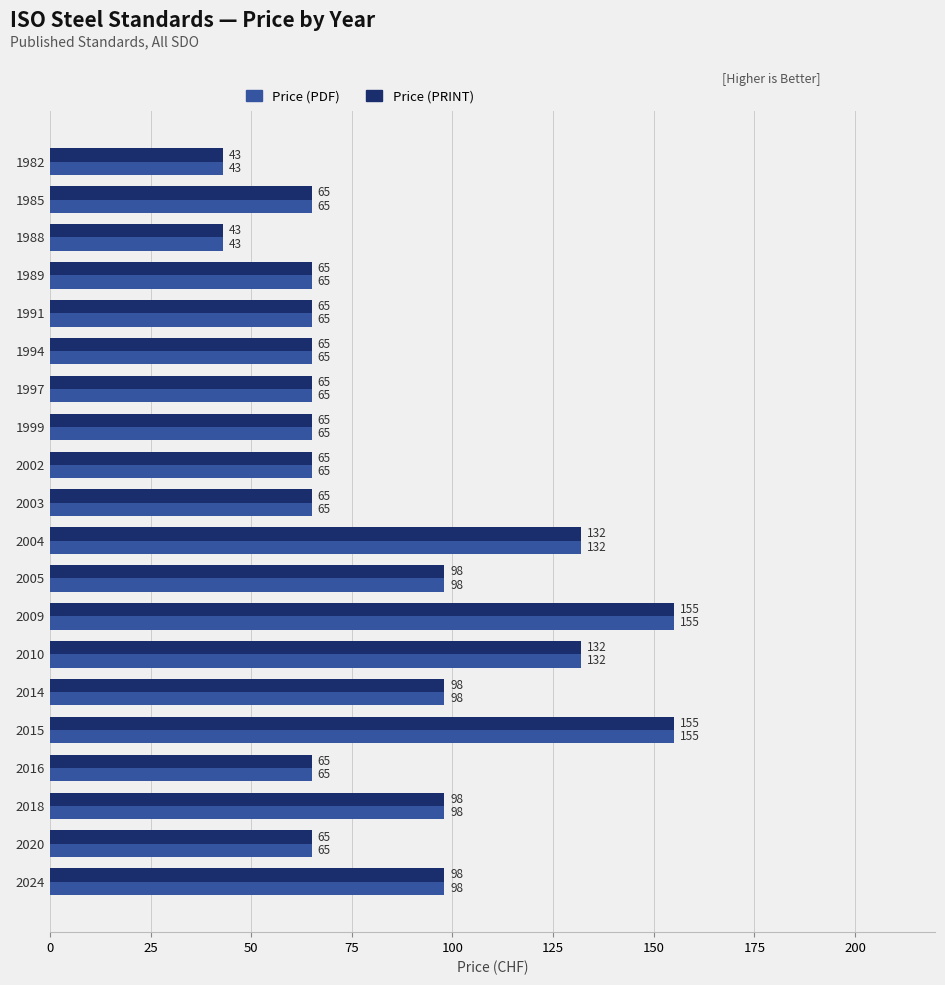

The value of Price (PRINT) at 2024 is 98. True or false?

True